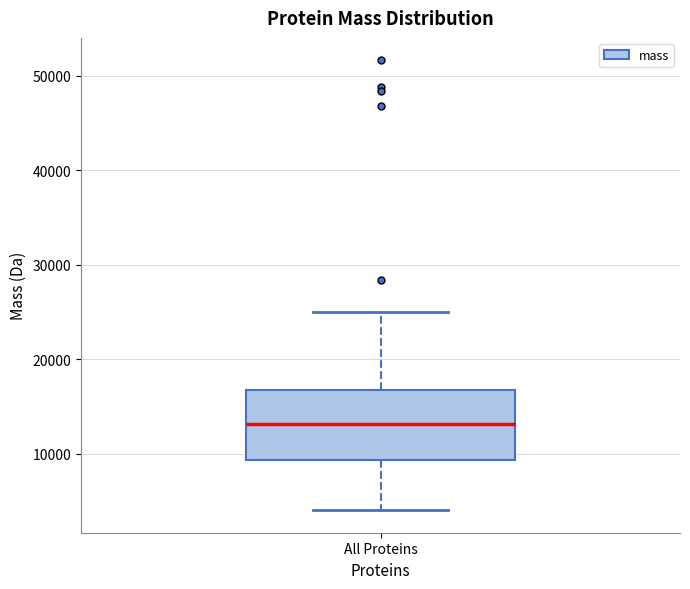

Read this box plot against the y-axis: the position of the median line, the range covered by the box, and the ends of both whiskers. The values are not printed on the chart, so give them approximately, as read against the axis.

median 13000, box 9000 to 17000, whiskers 4000 to 25000